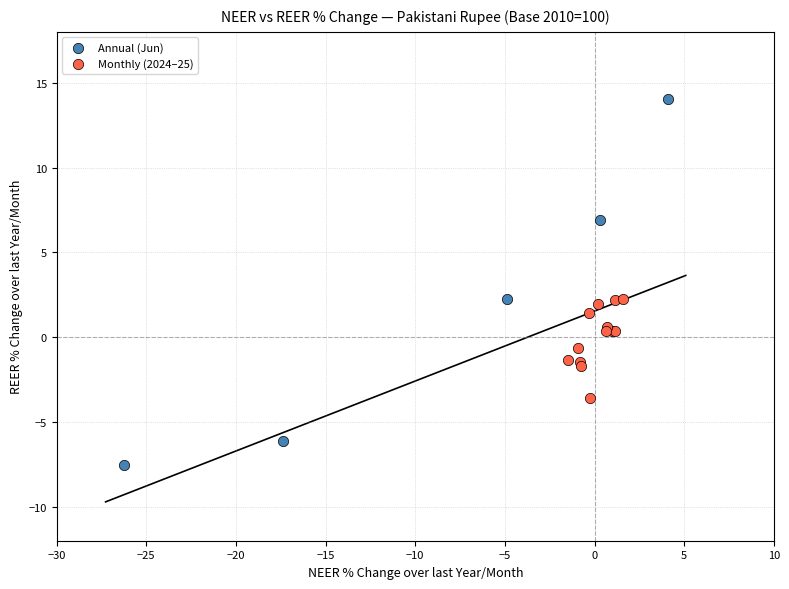

Which series has the largest Y range (max minus min)?

Annual (Jun)